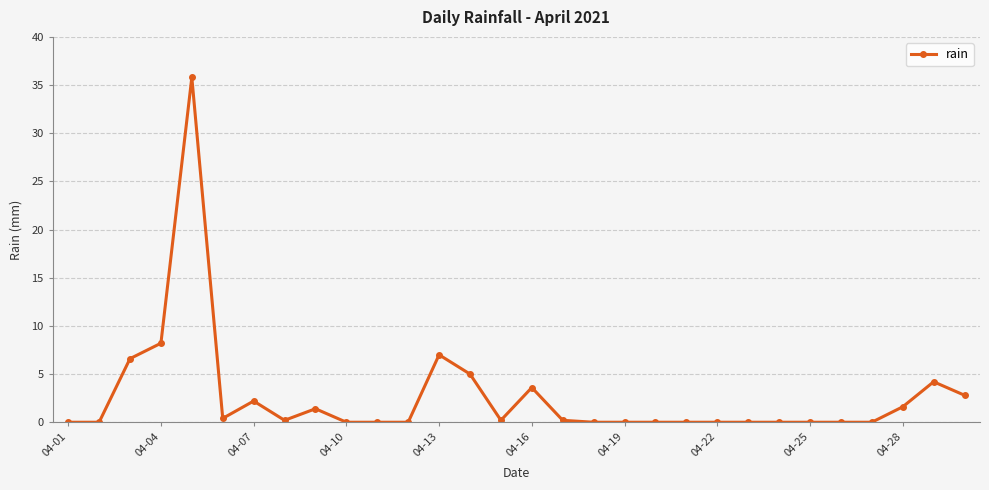

Reading left to right, list all the values displayed in this chart.

0.0	0.0	6.6	8.2	35.8	0.4	2.2	0.2	1.4	0.0	0.0	0.0	7.0	5.0	0.2	3.6	0.2	0.0	0.0	0.0	0.0	0.0	0.0	0.0	0.0	0.0	0.0	1.6	4.2	2.8